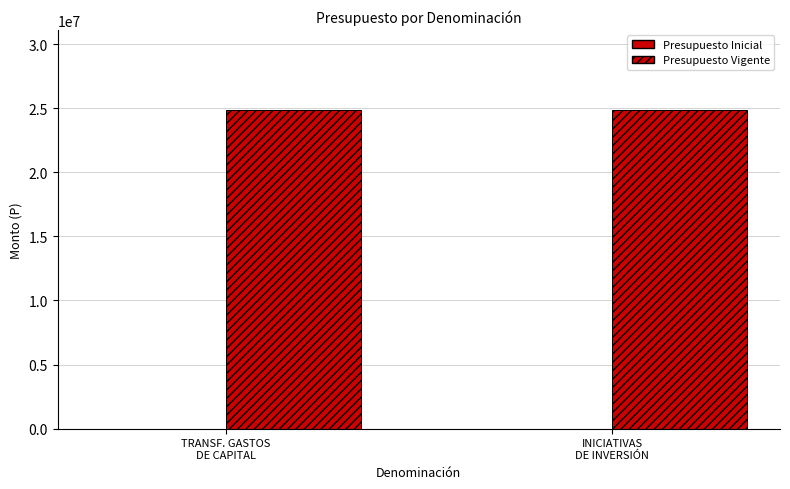

The Presupuesto Inicial series shows 0 at TRANSF. GASTOS
DE CAPITAL. True or false?

True